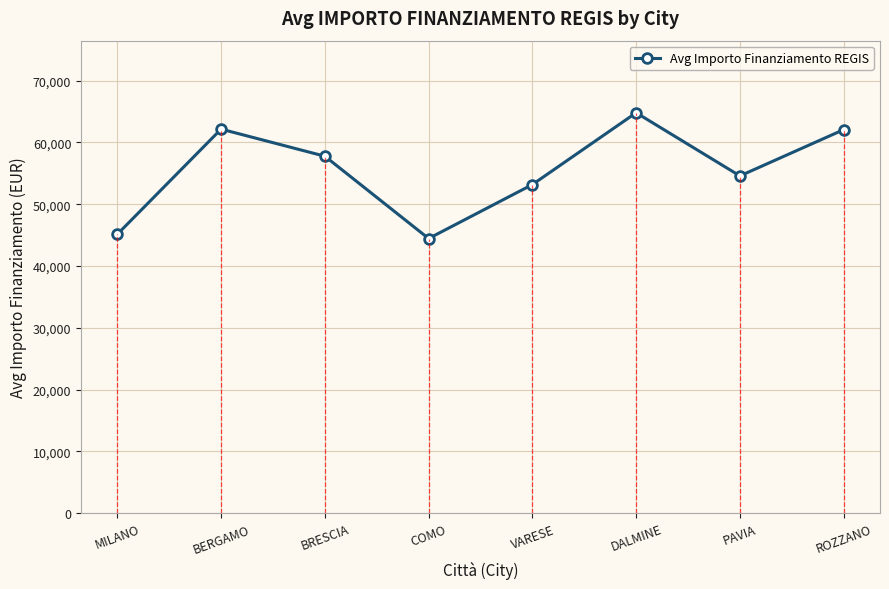

What is the value of the 2nd point from the left?

62148.1